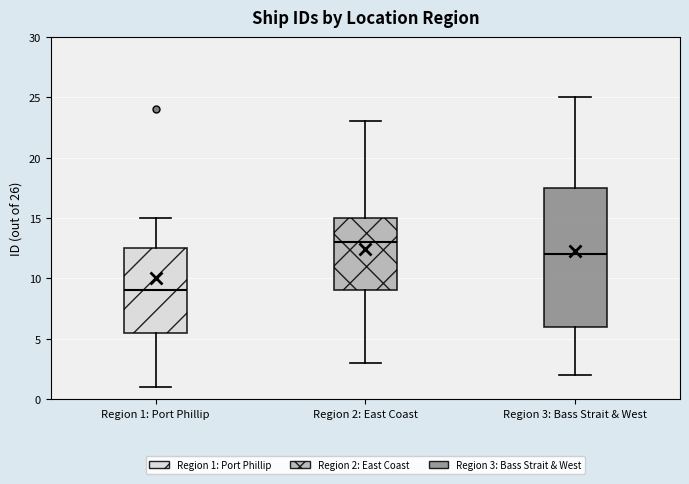

Reading left to right, transcribe this box plot: for each box, give where its median line is, the range the box spans, and where its two whiskers end, as read against the y-axis. The values are not printed on the chart, so give them approximately, as read against the axis.

Region 1: Port Phillip: median 9.0, box 5.5 to 12.5, whiskers 1.0 to 15.0
Region 2: East Coast: median 13.0, box 9.0 to 15.0, whiskers 3.0 to 23.0
Region 3: Bass Strait & West: median 12.0, box 6.0 to 17.5, whiskers 2.0 to 25.0